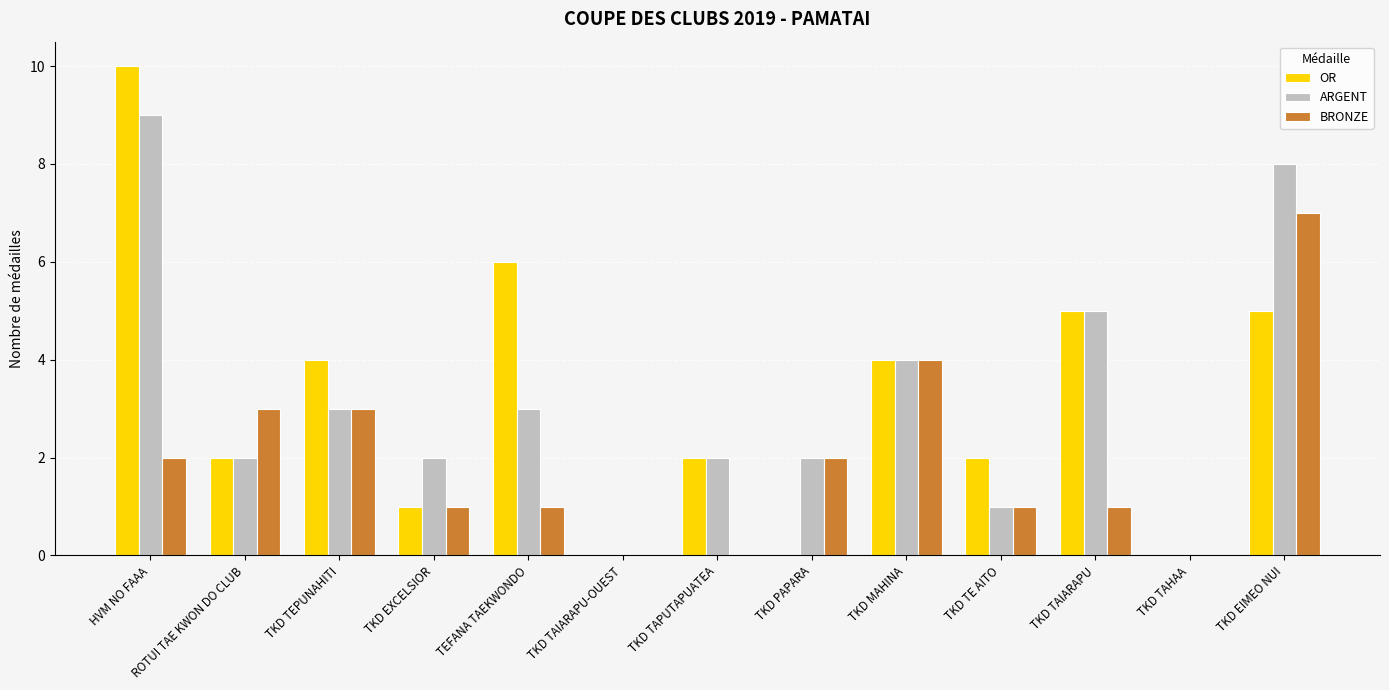

What is the sum of all ARGENT values?

41